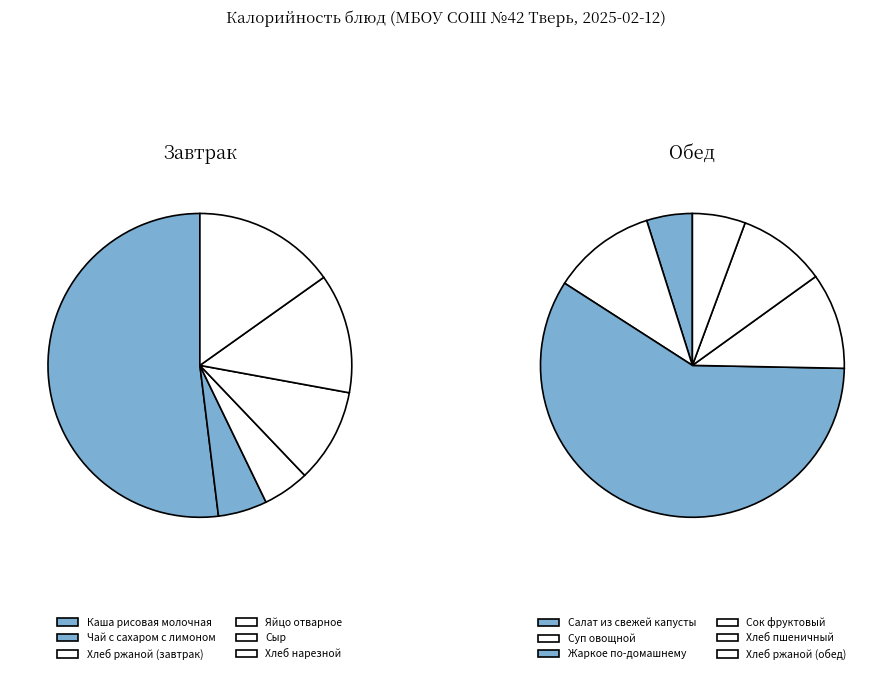

To the nearest percent, what portion does Хлеб пшеничный represent?

5%